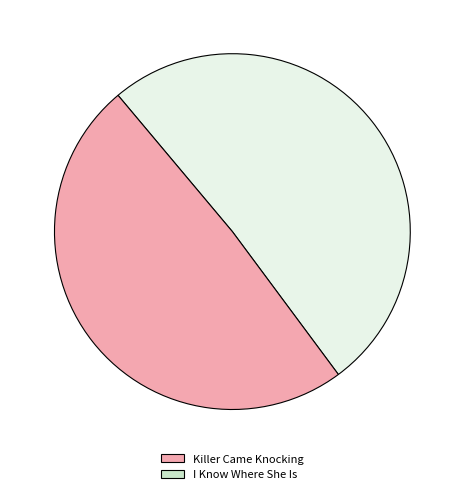

Is the sum of I Know Where She Is and Killer Came Knocking greater than half?

Yes